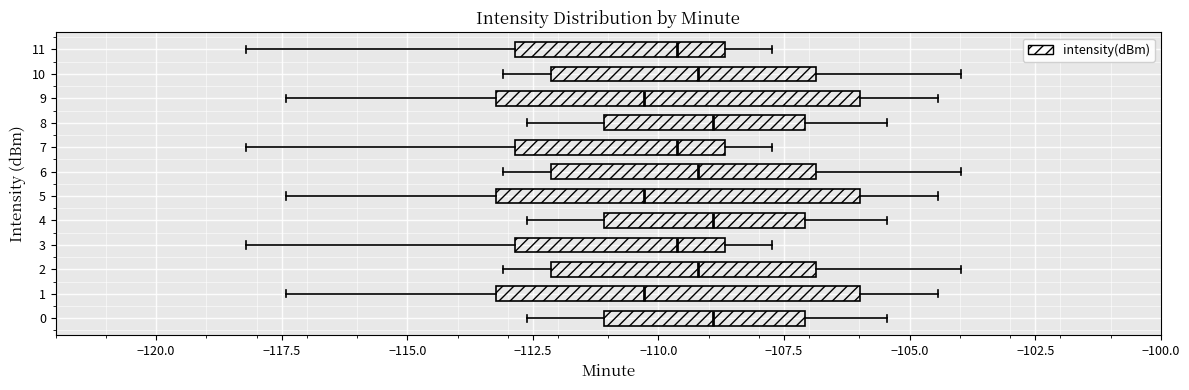

Where does the right whisker of the box at y = 0 end on the x-axis? The values are not printed on the chart, so give them approximately, as read against the axis.

-105.5